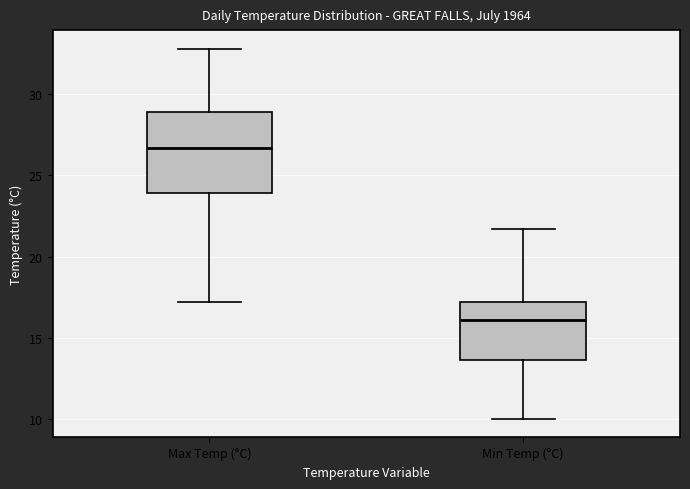

Which box's median line is the highest?

Max Temp (°C)